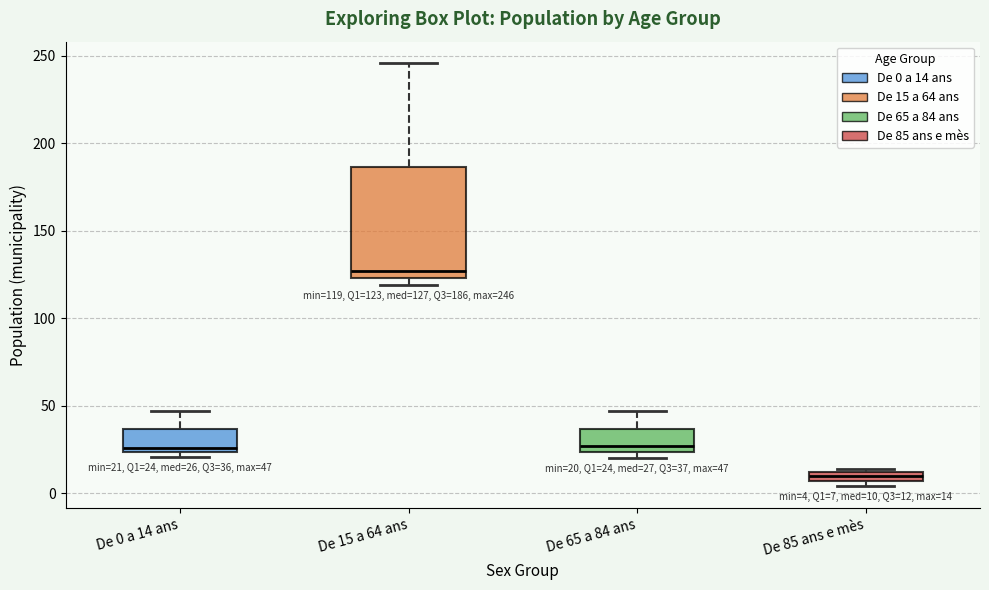

Which box's median line is the highest?

De 15 a 64 ans